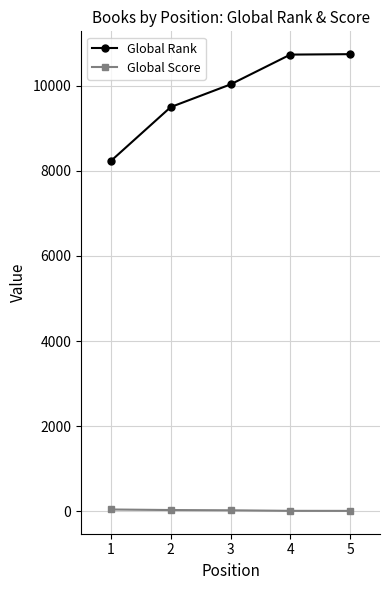

What is the sum of all Global Rank values?

49245